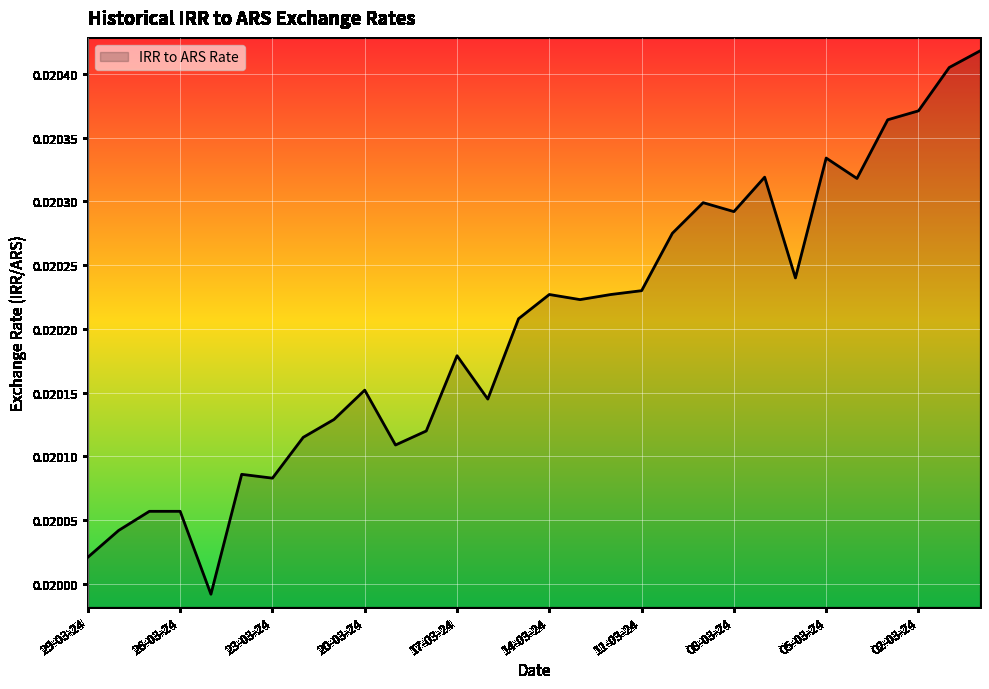

At which label is the value closest to 0?

25-03-24